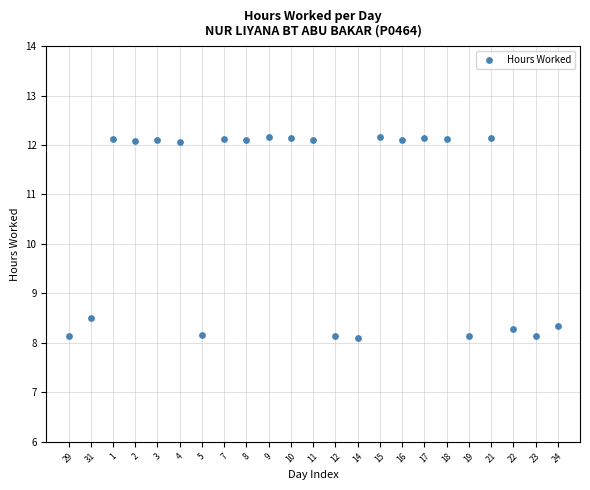

What Y value in the scatter plot is closest to 10?

8.5